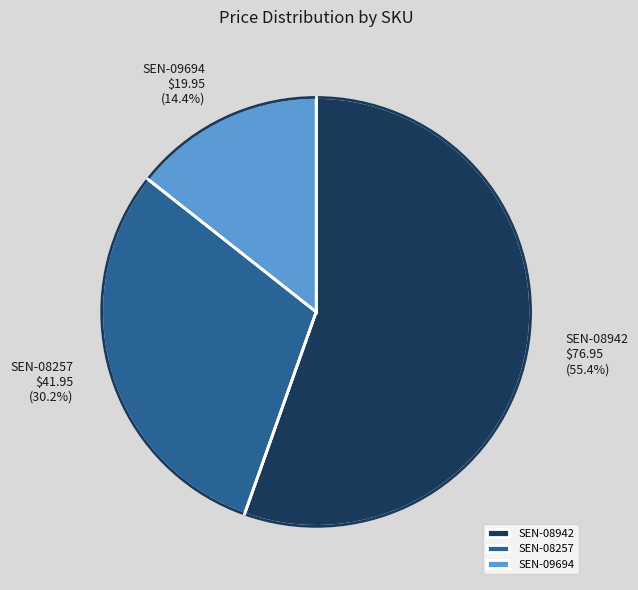

What percentage is the SEN-09694 slice, to the nearest percent?

14%